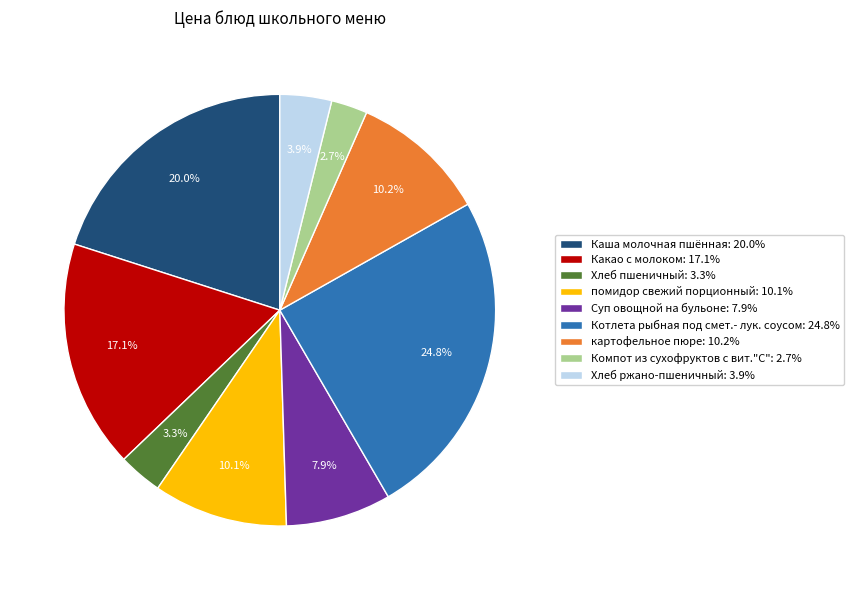

Does Хлеб ржано-пшеничный represent more than half of the total?

No